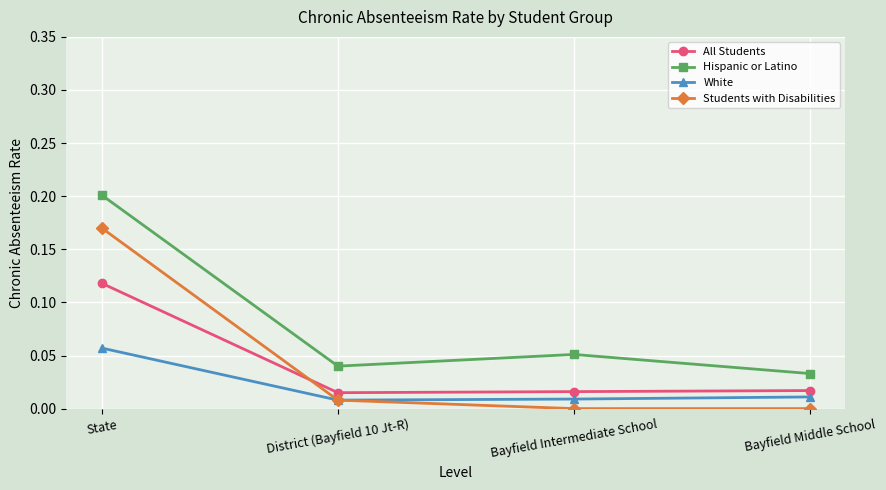

Is it true that Hispanic or Latino equals 0.1 at Bayfield Middle School?

False